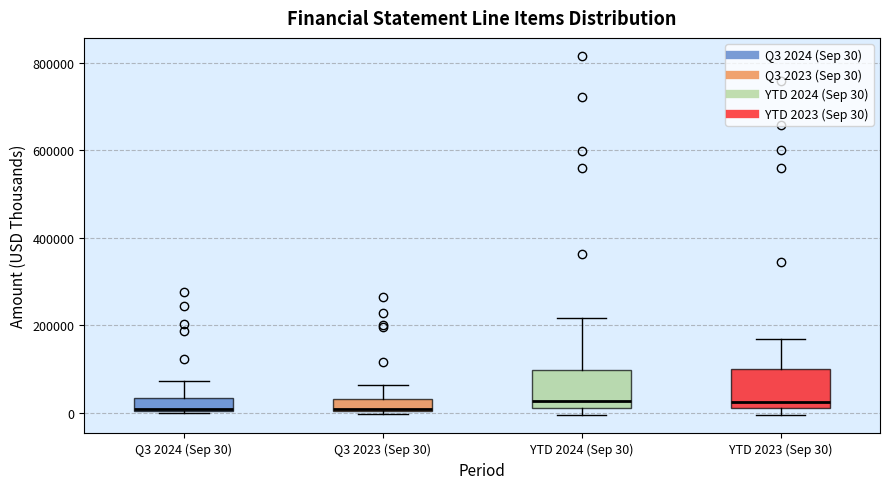

Where is the upper edge of the box for Q3 2023 (Sep 30) on the y-axis? The values are not printed on the chart, so give them approximately, as read against the axis.

40000